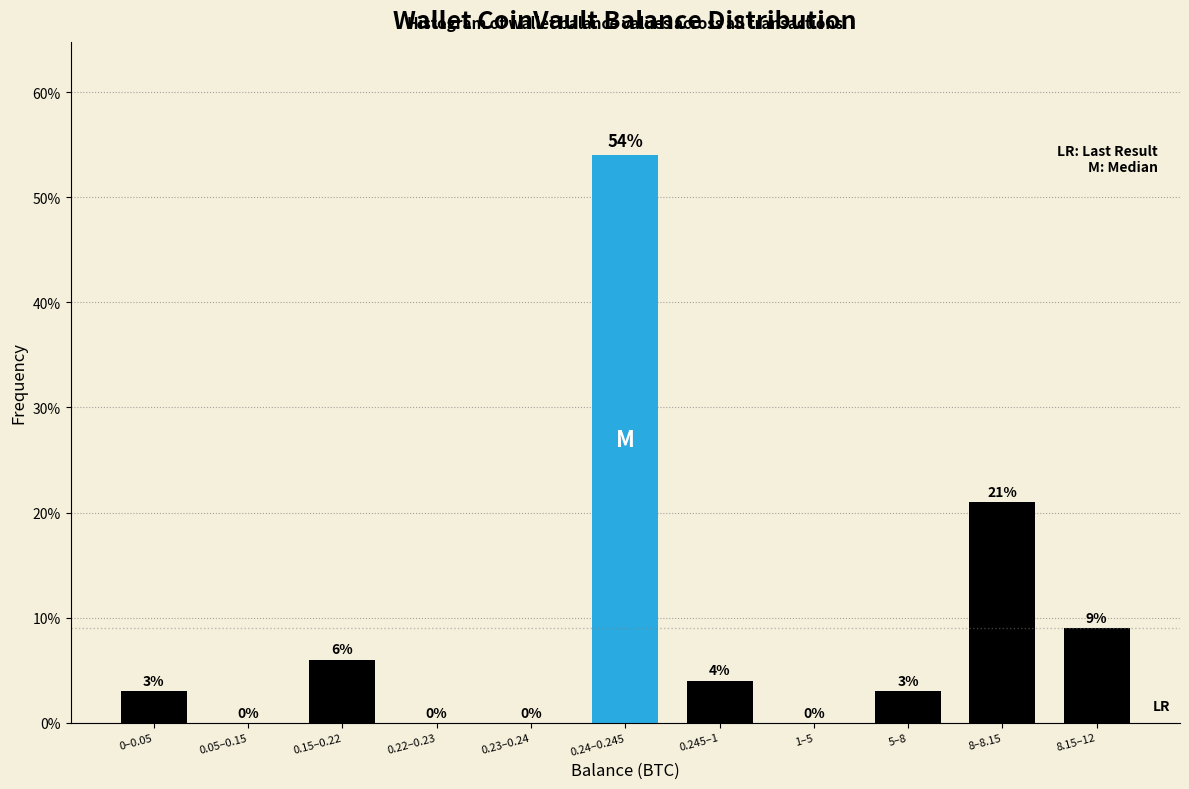

Reading left to right, what are all the values shown in this chart?

0–0.05=3	0.05–0.15=0	0.15–0.22=6	0.22–0.23=0	0.23–0.24=0	0.24–0.245=54	0.245–1=4	1–5=0	5–8=3	8–8.15=21	8.15–12=9